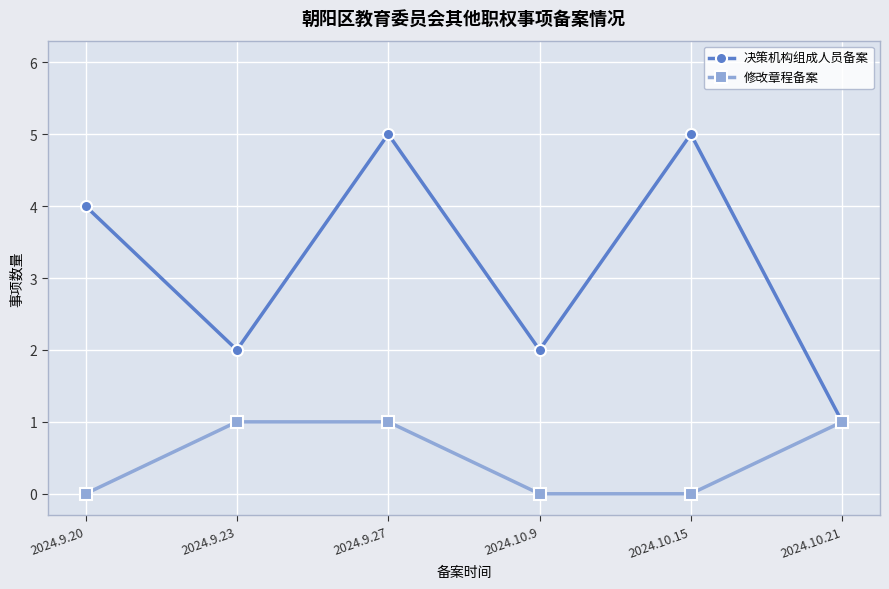

The 决策机构组成人员备案 series shows 6 at 2024.9.20. True or false?

False